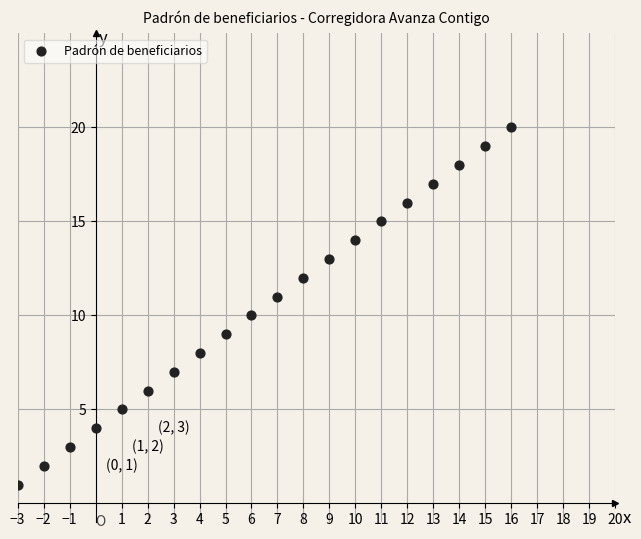

What is the range of X values (max minus min)?

19